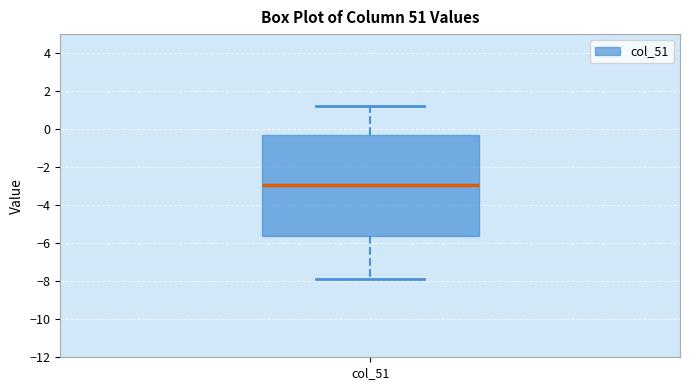

Transcribe this box plot: give where the median line is, the range the box spans, and where the two whiskers end, as read against the y-axis. The values are not printed on the chart, so give them approximately, as read against the axis.

median -3.0, box -5.6 to -0.2, whiskers -7.8 to 1.2